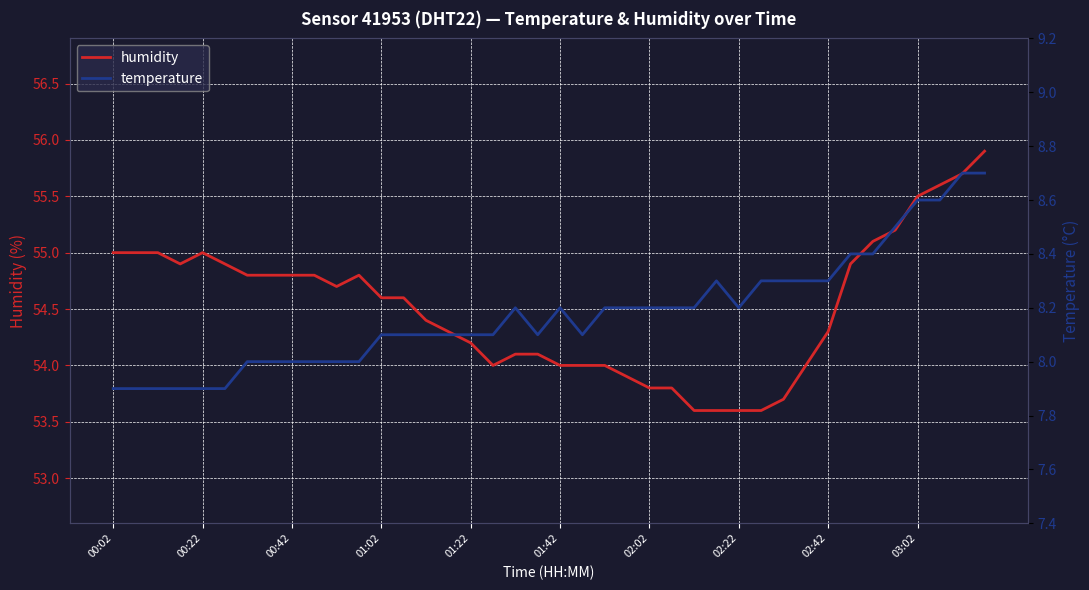

Rank the series at 29 from highest to lowest value.

humidity, temperature